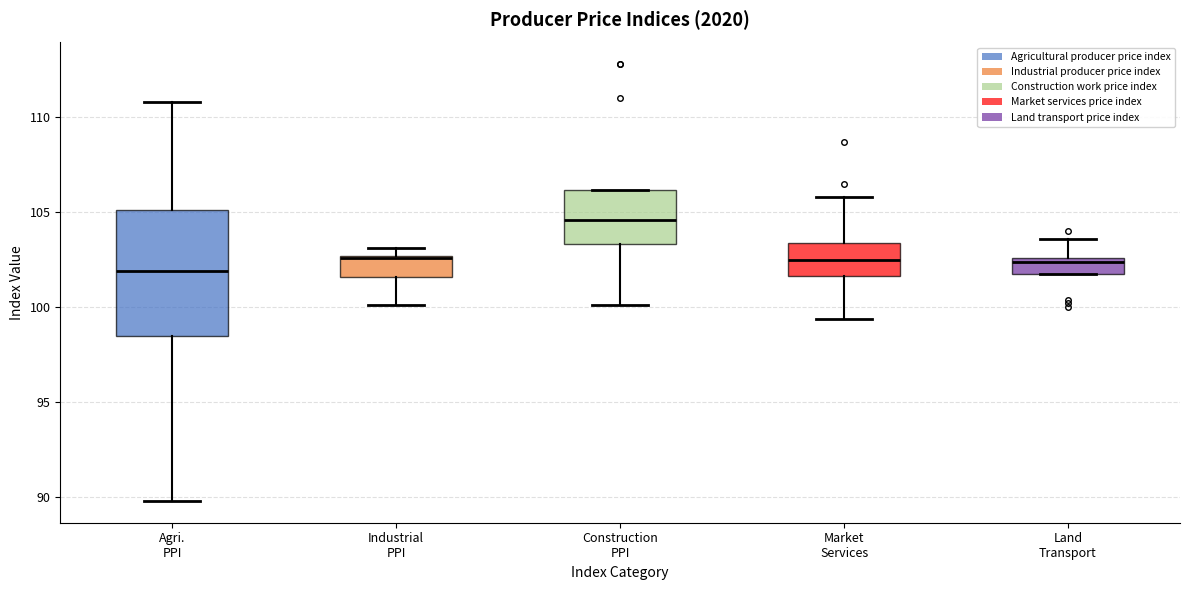

Reading left to right, transcribe this box plot: for each box, give where its median line is, the range the box spans, and where its two whiskers end, as read against the y-axis. The values are not printed on the chart, so give them approximately, as read against the axis.

Agri. PPI: median 102.0, box 98.5 to 105.0, whiskers 90.0 to 111.0
Industrial PPI: median 102.5, box 101.5 to 102.5, whiskers 100.0 to 103.0
Construction PPI: median 104.5, box 103.5 to 106.0, whiskers 100.0 to 106.0
Market Services: median 102.5, box 101.5 to 103.5, whiskers 99.5 to 106.0
Land Transport: median 102.5 (just below the box's upper edge), box 102.0 to 102.5, whiskers 102.0 to 103.5